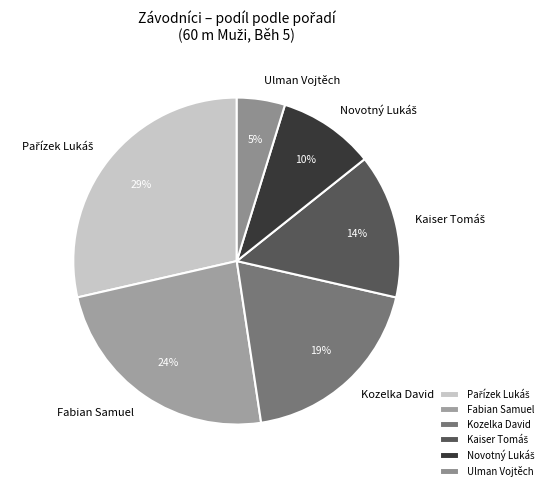

Which slice is the smallest?

Ulman Vojtěch